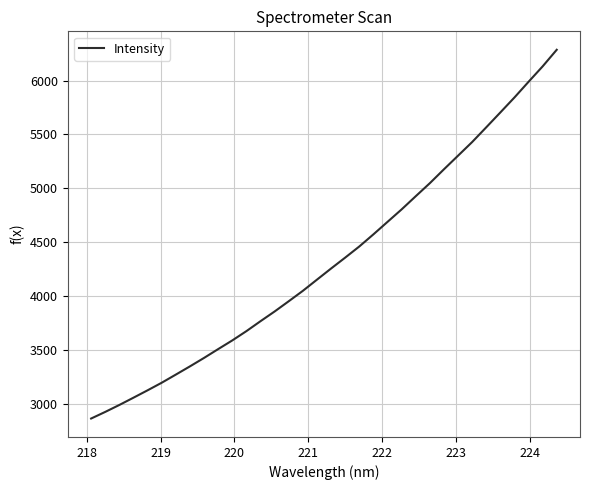

What is the maximum value shown in the chart?

6284.7